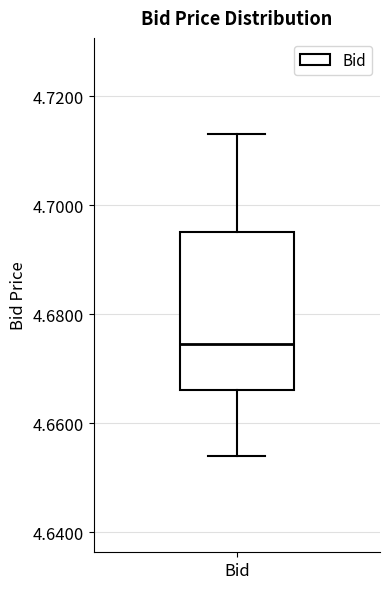

Read this box plot against the y-axis: the position of the median line, the range covered by the box, and the ends of both whiskers. The values are not printed on the chart, so give them approximately, as read against the axis.

median 4.674, box 4.666 to 4.696, whiskers 4.654 to 4.714